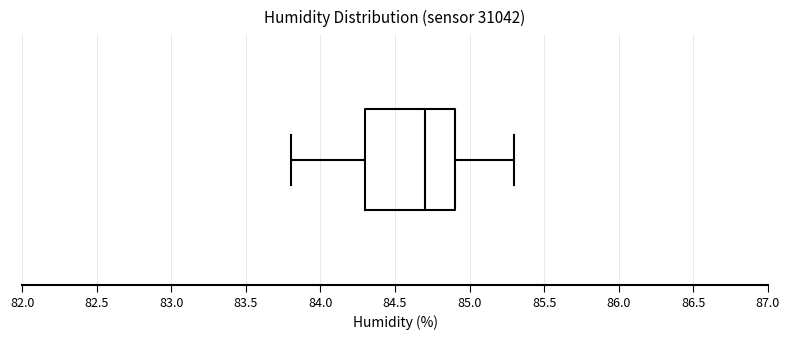

Where does the median line of the box sit on the x-axis? The values are not printed on the chart, so give them approximately, as read against the axis.

84.7